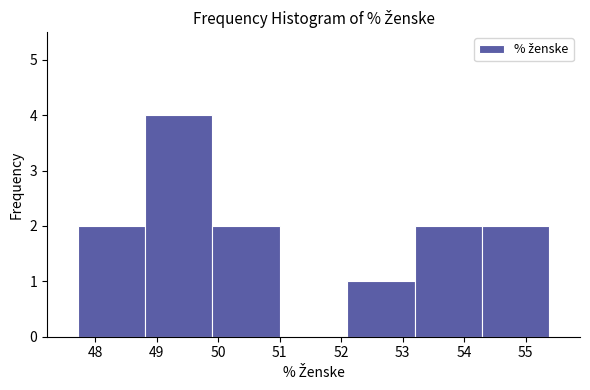

Reading left to right, transcribe this chart: for each bar, give the range it covers on the x-axis and its height. Neither the bar edges nor the heights are printed on the chart, so give them approximately, as read against the axes.

47.7 to 48.8: 2
48.8 to 49.9: 4
49.9 to 51.0: 2
51.0 to 52.1: 0
52.1 to 53.2: 1
53.2 to 54.3: 2
54.3 to 55.4: 2